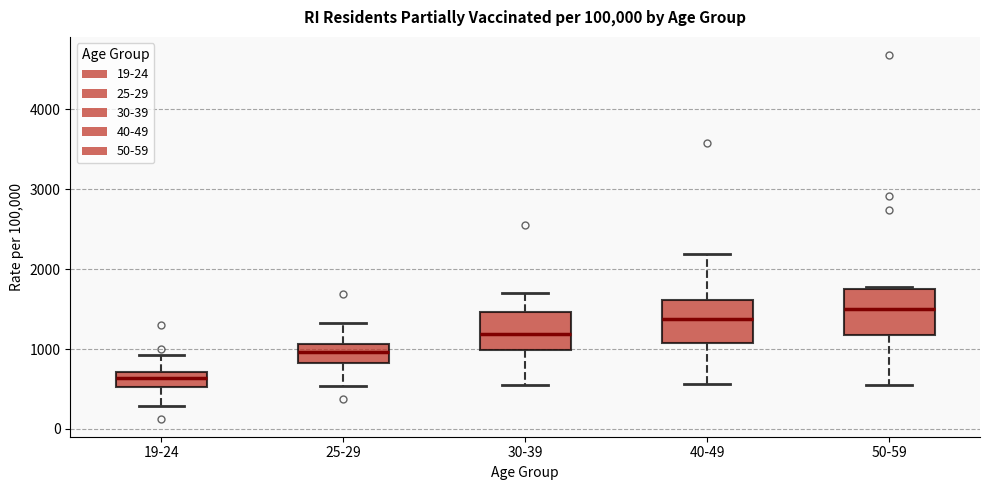

Reading left to right, read every box against the y-axis: the position of its median line, the range the box covers, and the ends of its whiskers. The values are not printed on the chart, so give them approximately, as read against the axis.

19-24: median 600, box 500 to 700, whiskers 300 to 900
25-29: median 1000, box 800 to 1100, whiskers 500 to 1300
30-39: median 1200, box 1000 to 1500, whiskers 600 to 1700
40-49: median 1400, box 1100 to 1600, whiskers 600 to 2200
50-59: median 1500, box 1200 to 1800, whiskers 600 to 1800